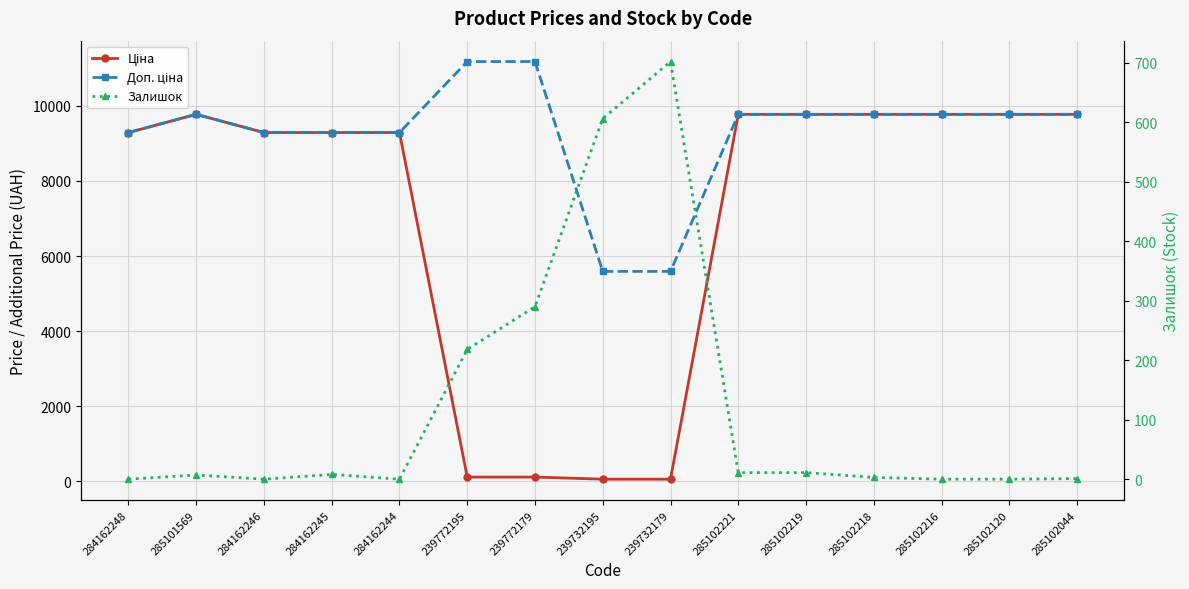

What is the approximate value of Ціна at 284162246?

9290.5